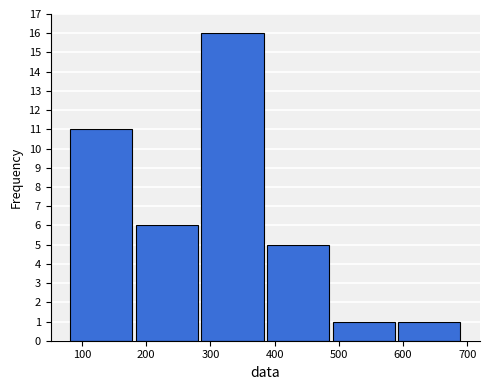

How tall is the bar that spans 80 to 180 on the x-axis? Neither the bar edges nor the heights are printed on the chart, so give them approximately, as read against the axes.

11